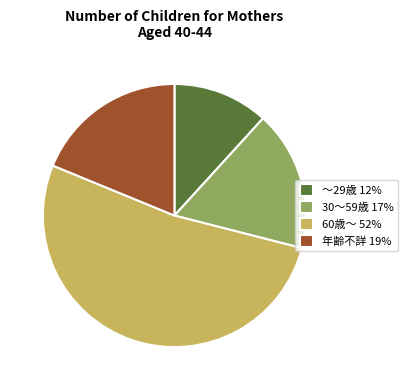

Is it true that 30～59歳 is 25% of the pie?

False